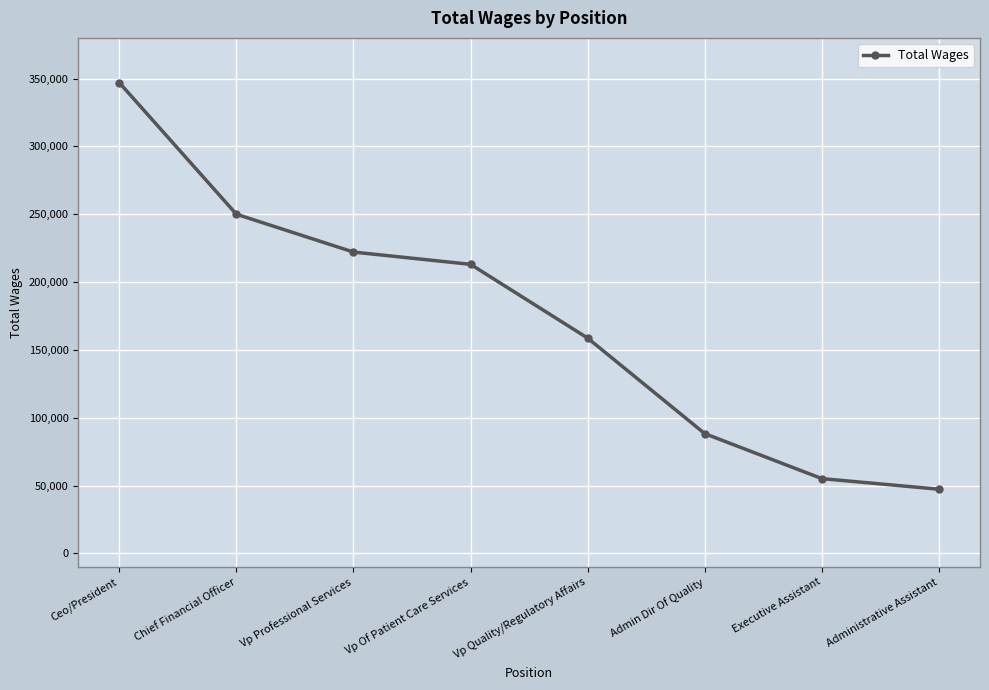

Is this an area chart (filled region under the line)?

No